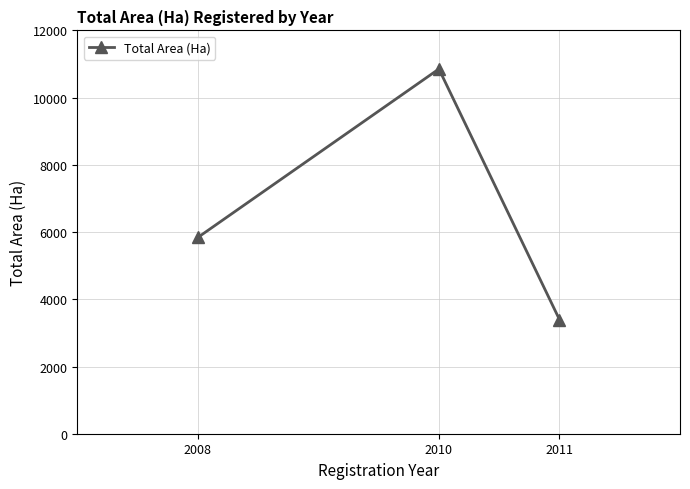

What is the approximate value at 2010?

10852.4